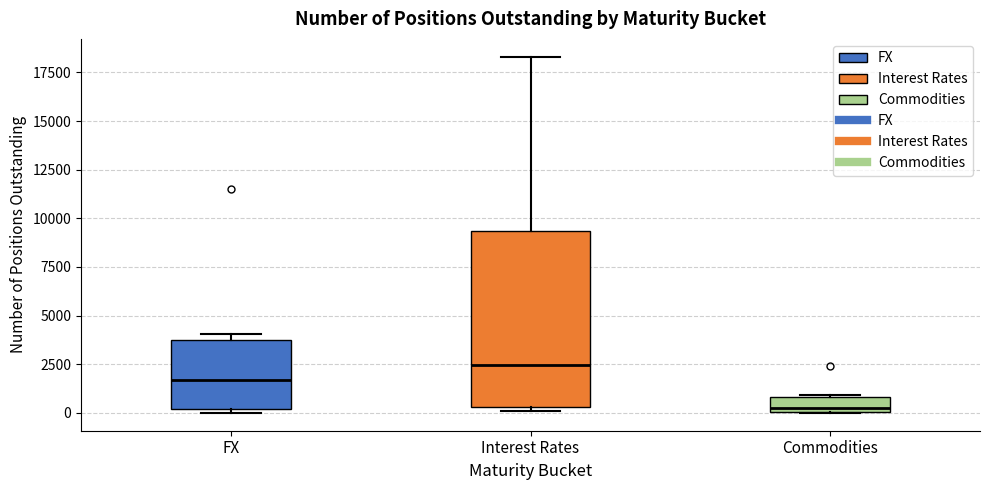

Reading left to right, transcribe this box plot: for each box, give where its median line is, the range the box spans, and where its two whiskers end, as read against the y-axis. The values are not printed on the chart, so give them approximately, as read against the axis.

FX: median 1500, box 0 to 4000, whiskers 0 (just below the box's lower edge) to 4000 (just above the box's upper edge)
Interest Rates: median 2500, box 500 to 9500, whiskers 0 to 18500
Commodities: median 500, box 0 to 1000, whiskers 0 to 1000